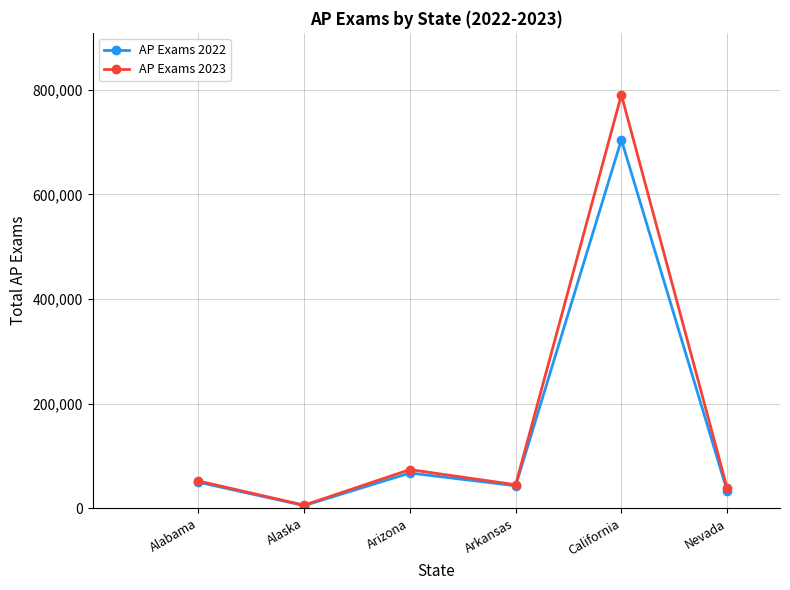

The AP Exams 2022 series shows 49700 at Alabama. True or false?

True